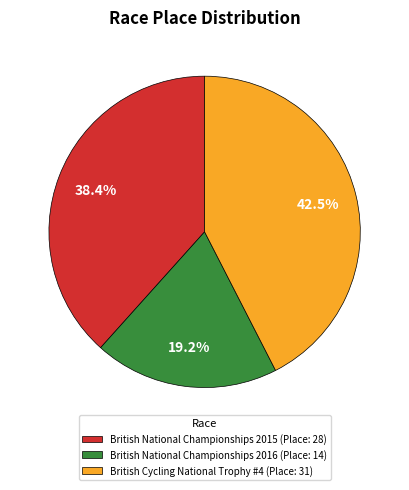

What is the ratio of the value at British National Championships 2015 (Place: 28) to the value at British Cycling National Trophy #4 (Place: 31)?

0.9